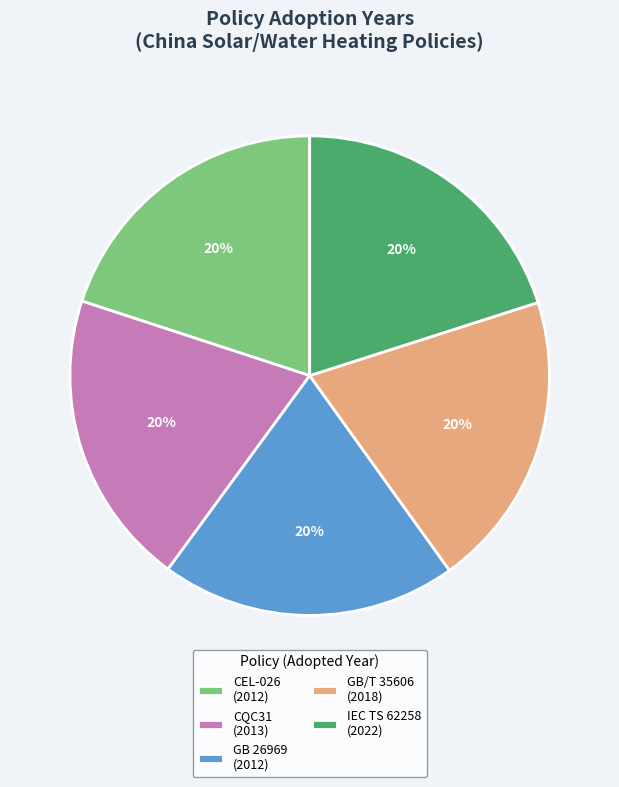

Do GB 26969 (2012) and GB/T 35606 (2018) together represent more than half of the pie?

No